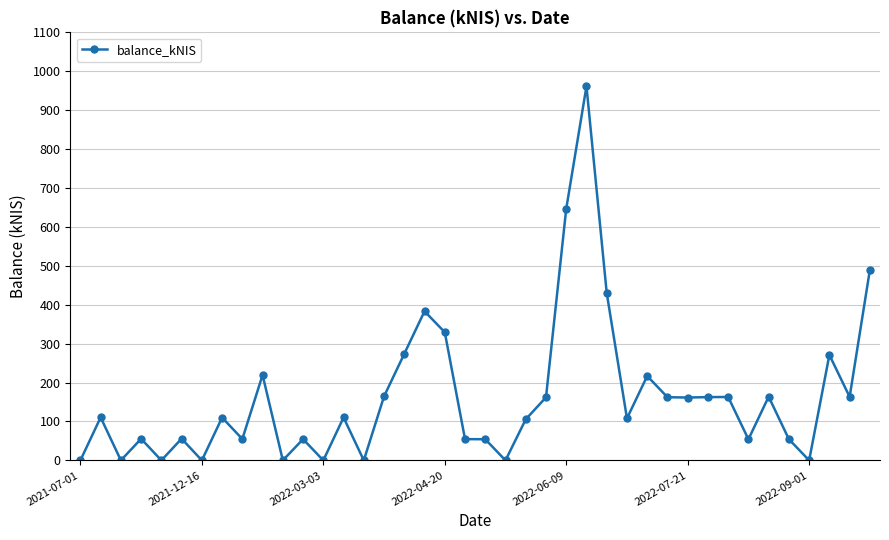

True or false: the data has more than 1 interior local peaks.

True